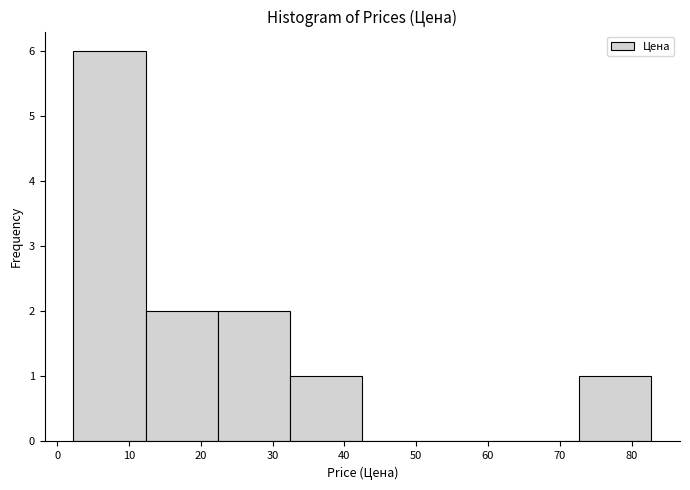

Which range on the x-axis has the tallest bar?

2 to 12